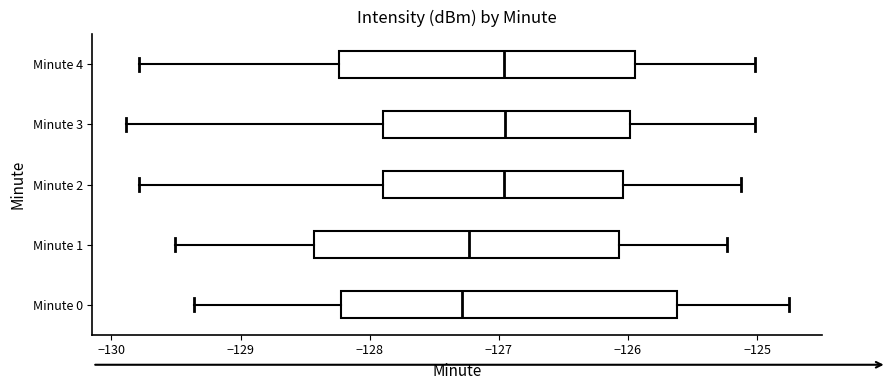

Reading bottom to top, transcribe this box plot: for each box, give where its median line is, the range the box spans, and where its two whiskers end, as read against the x-axis. The values are not printed on the chart, so give them approximately, as read against the axis.

Minute 0: median -127.3, box -128.2 to -125.6, whiskers -129.4 to -124.8
Minute 1: median -127.2, box -128.4 to -126.1, whiskers -129.5 to -125.2
Minute 2: median -127.0, box -127.9 to -126.0, whiskers -129.8 to -125.1
Minute 3: median -127.0, box -127.9 to -126.0, whiskers -129.9 to -125.0
Minute 4: median -127.0, box -128.2 to -125.9, whiskers -129.8 to -125.0